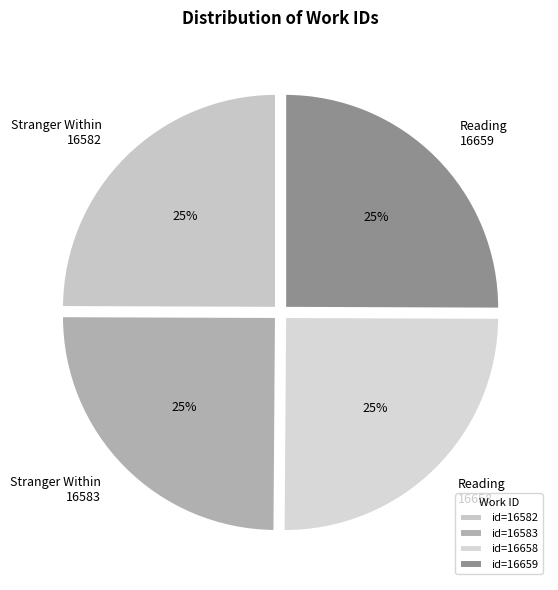

How many slices are in this pie chart?

4